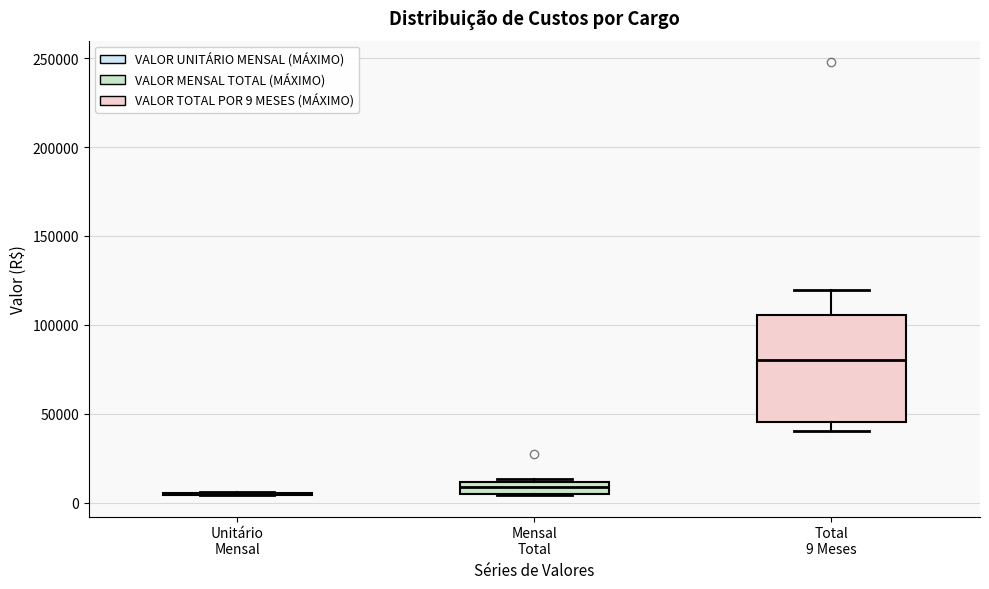

Comparing the boxes themselves (not the whiskers), which one is the tallest?

Total 9 Meses